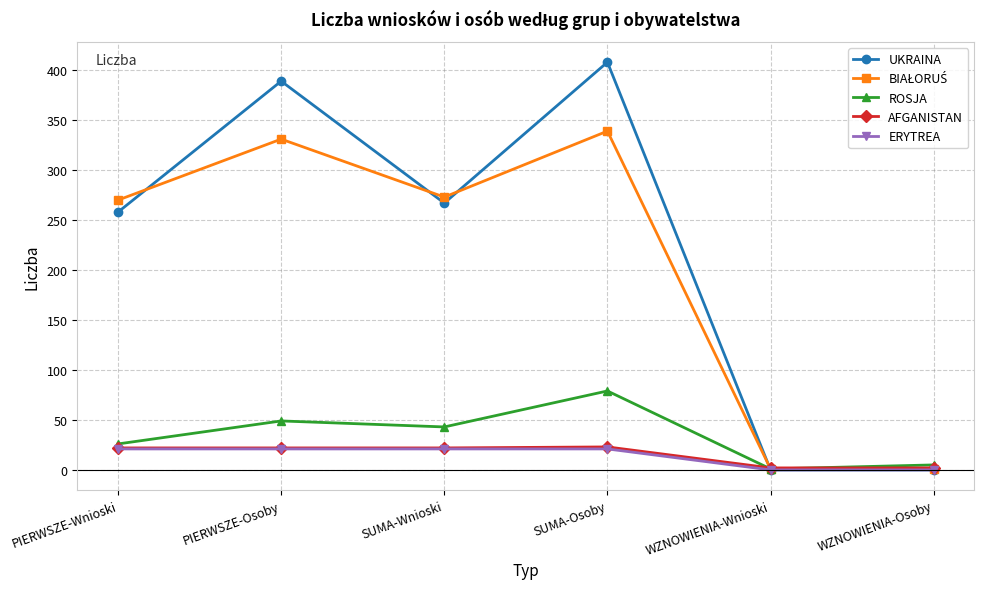

What is the label of the 3rd point from the left?

SUMA-Wnioski